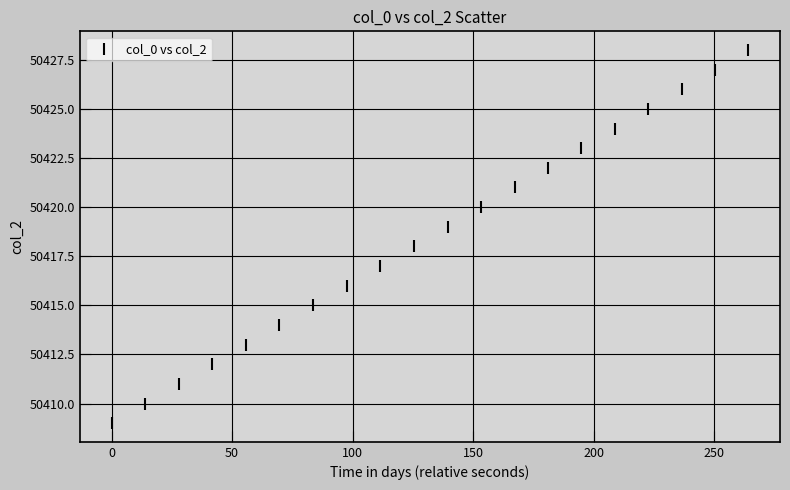

What is the range of Y values (max minus min)?

19